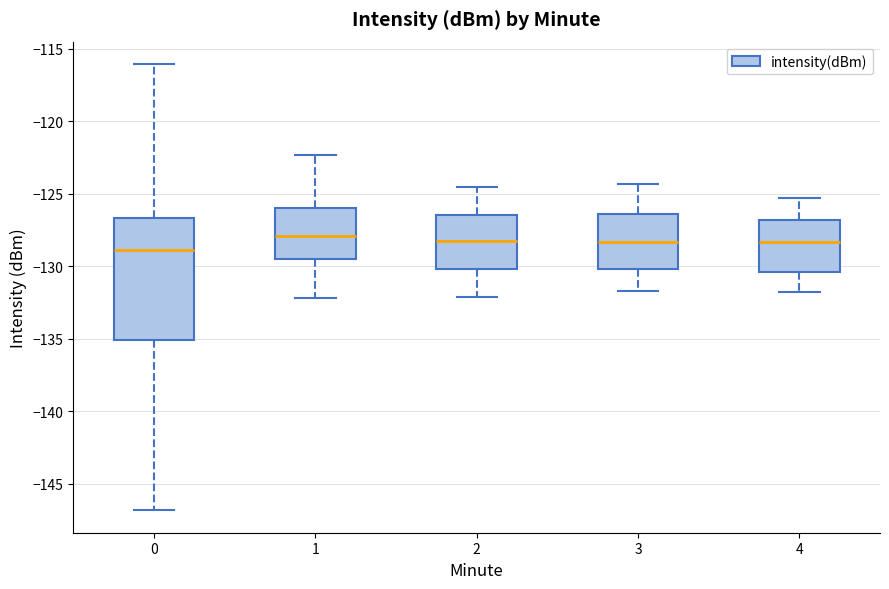

Where does the median line of the box at x = 2 sit on the y-axis? The values are not printed on the chart, so give them approximately, as read against the axis.

-128.0